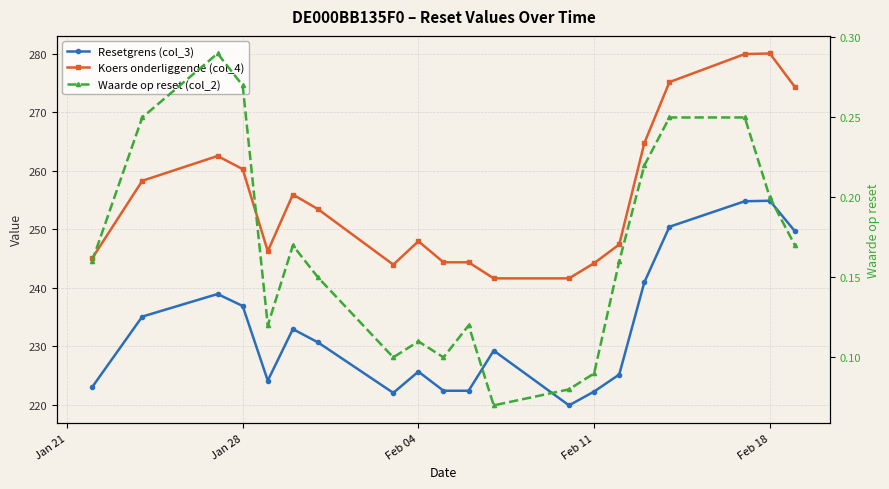

What is the value of the Waarde op reset (col_2) point at the 20th from the left?

0.2